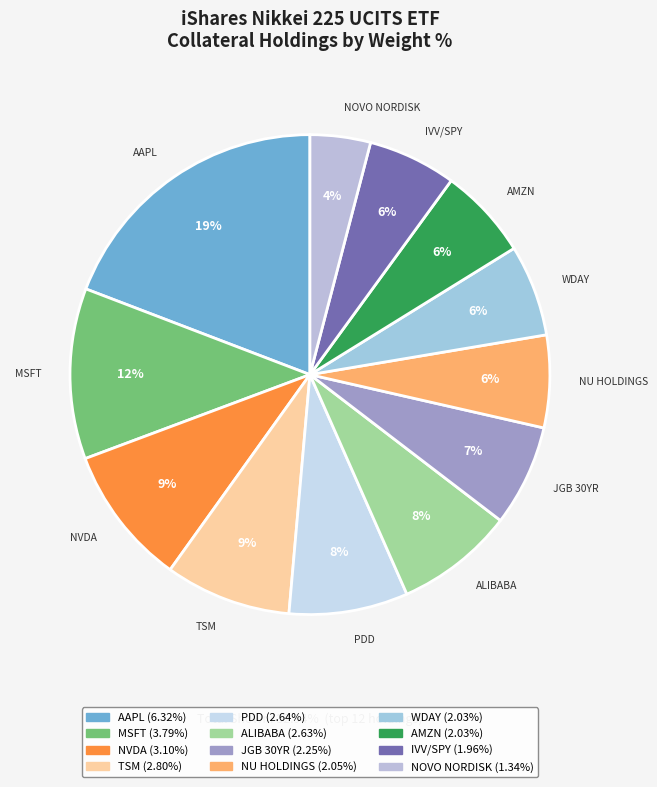

How many slices are in this pie chart?

12